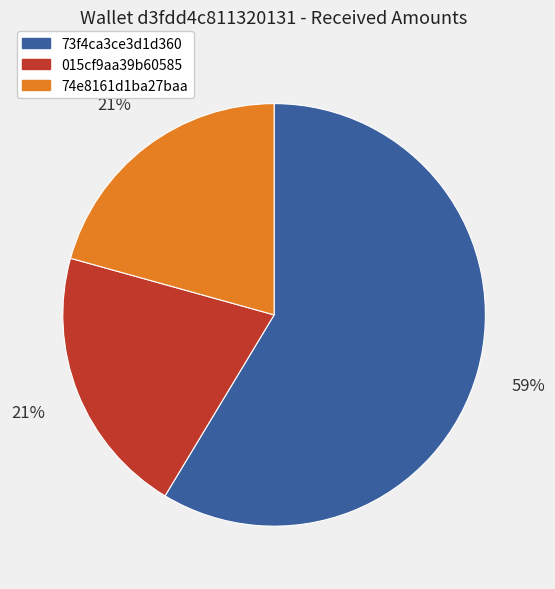

To the nearest percent, what percentage of the pie is 015cf9aa39b60585?

21%